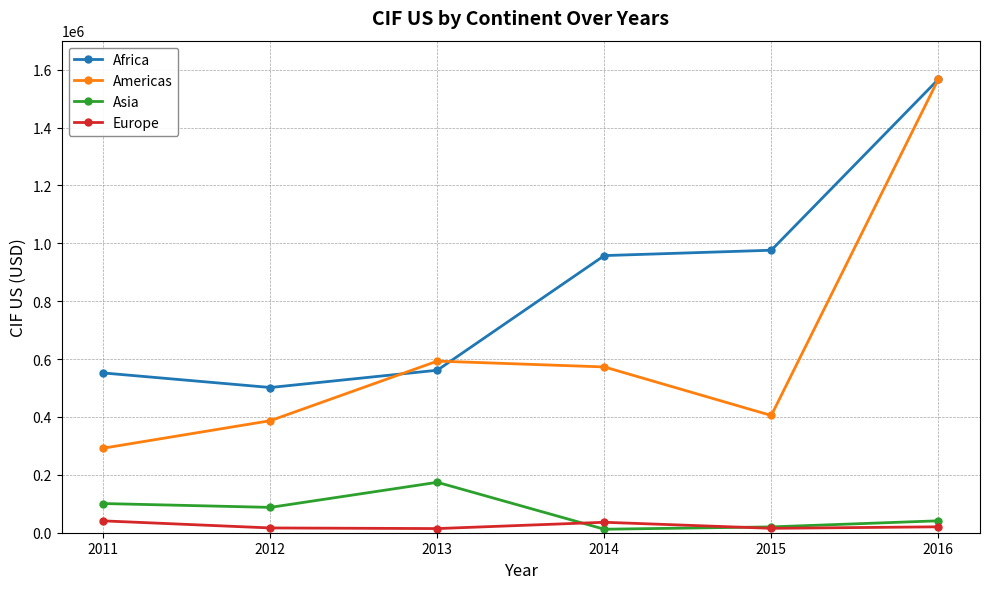

What is the highest value of the Asia series?

174200.1